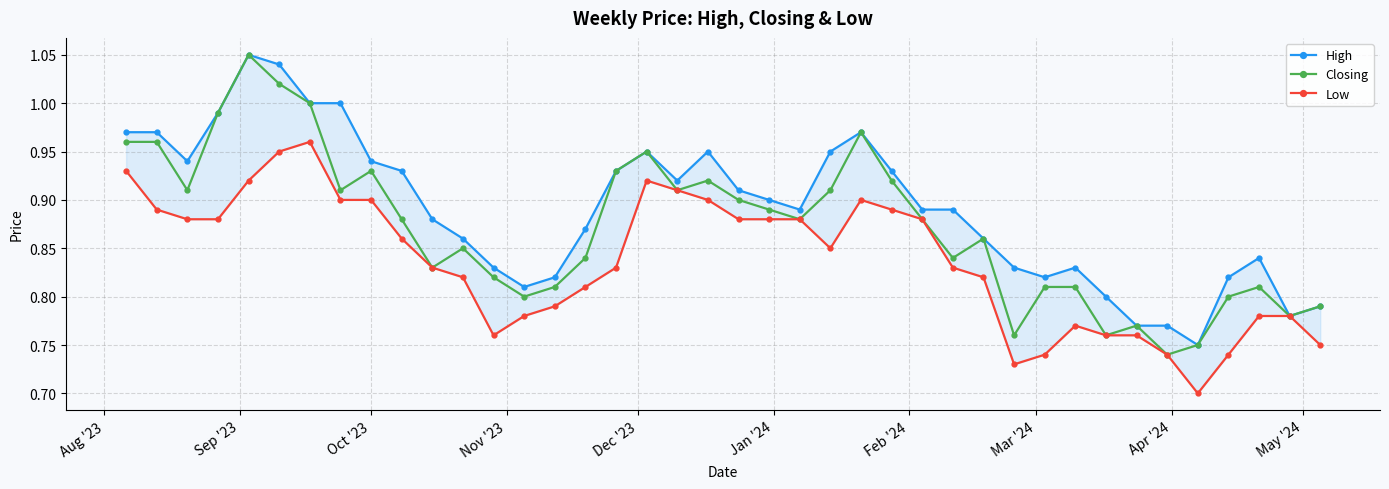

Rank the series by their average value, from highest to lowest.

High, Closing, Low